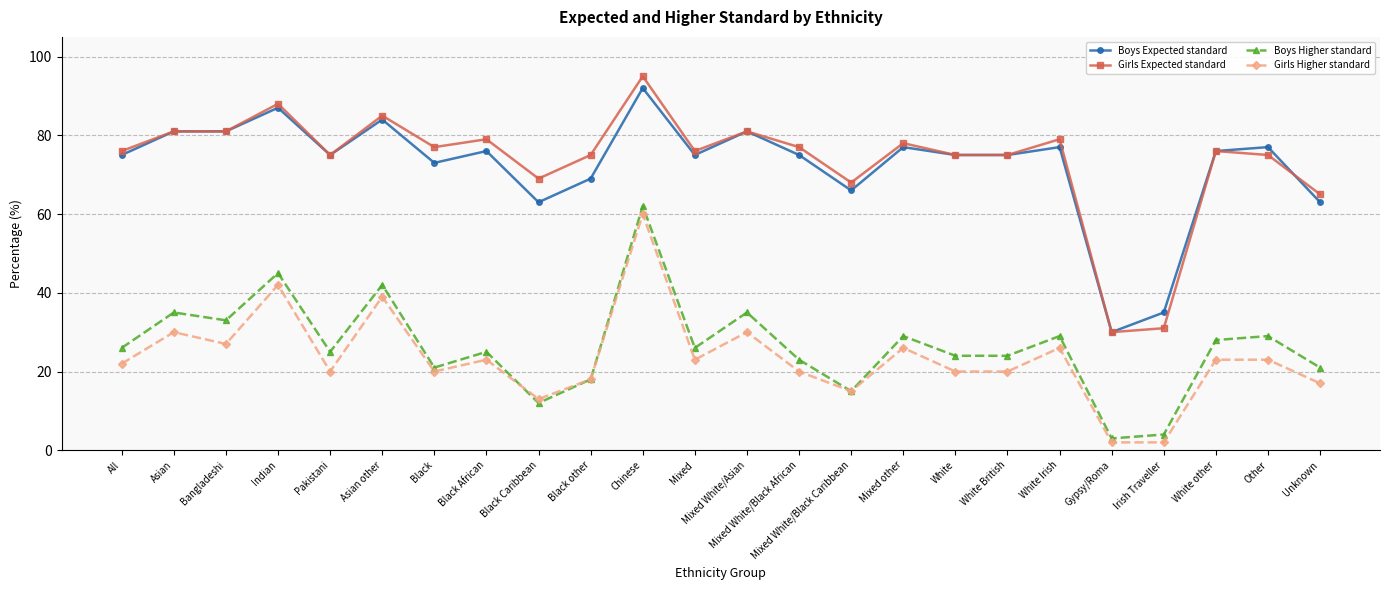

Which series has the widest spread of values?

Girls Expected standard